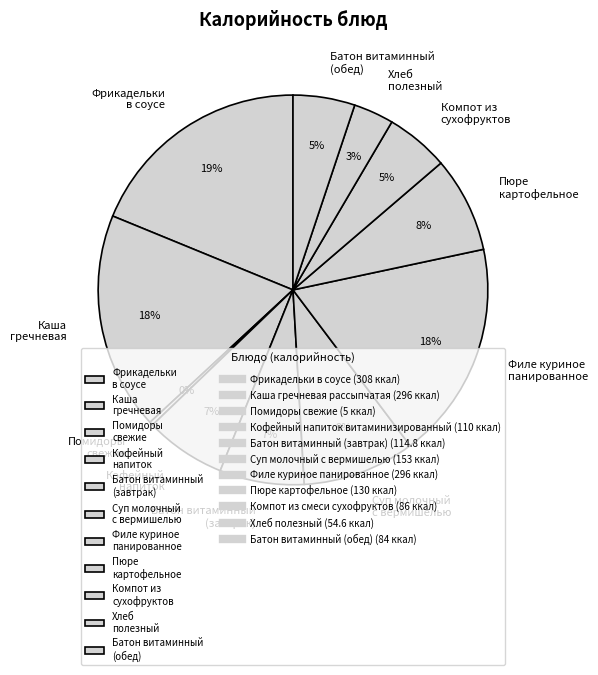

To the nearest percent, what is the average slice percentage?

9%